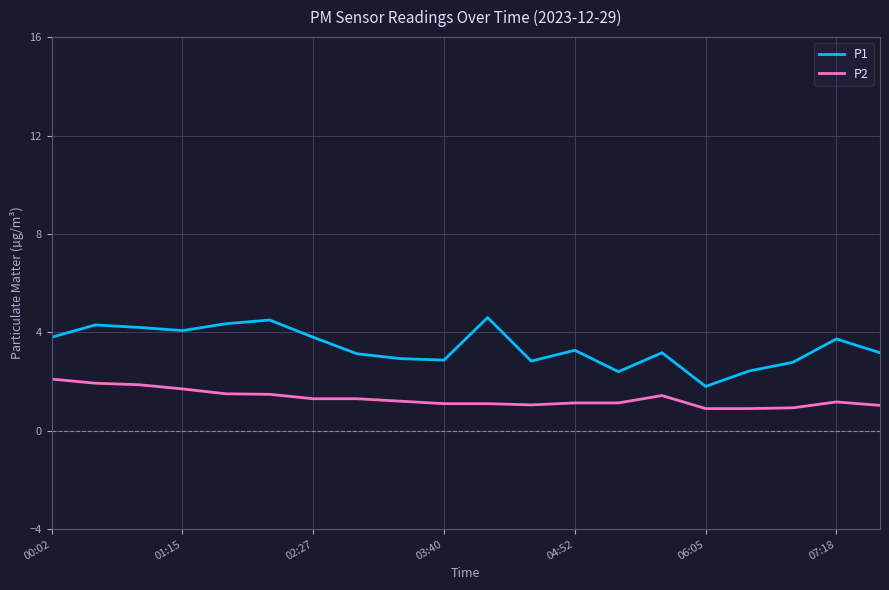

List the series in order of their peak value, lowest first.

P2, P1